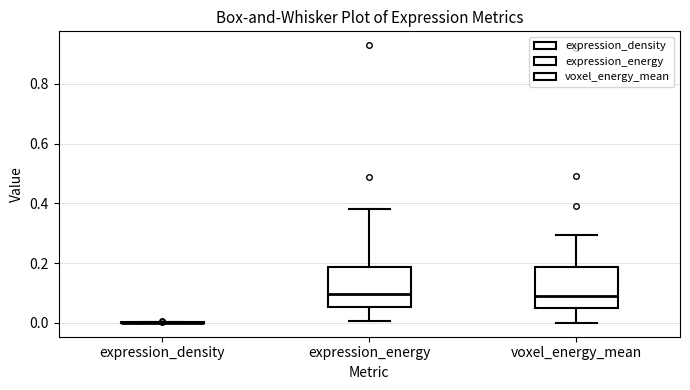

Reading left to right, transcribe this box plot: for each box, give where its median line is, the range the box spans, and where its two whiskers end, as read against the y-axis. The values are not printed on the chart, so give them approximately, as read against the axis.

expression_density: box collapsed to a line at 0.00, whiskers 0.00 to 0.00
expression_energy: median 0.10, box 0.06 to 0.18, whiskers 0.00 to 0.38
voxel_energy_mean: median 0.08, box 0.06 to 0.18, whiskers 0.00 to 0.30